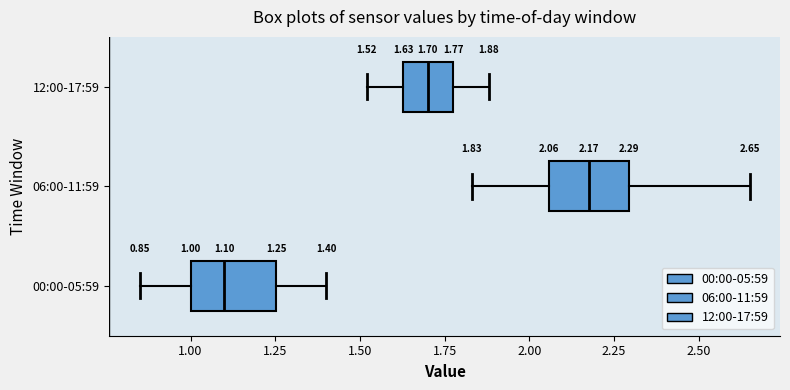

Which box's median line is the furthest to the left?

00:00-05:59